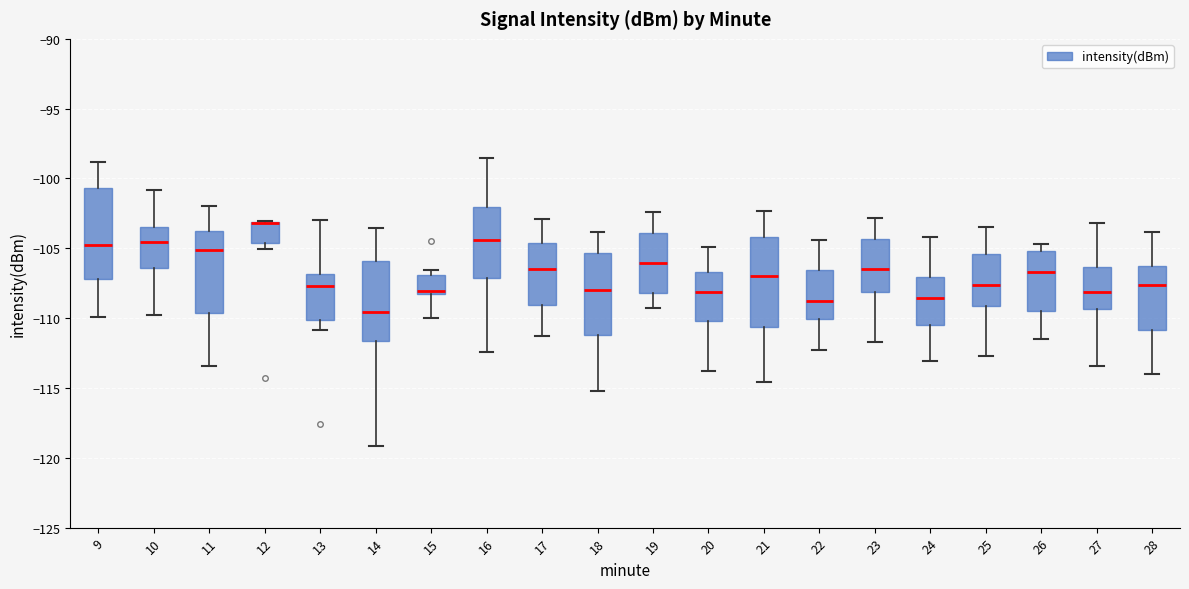

Reading left to right, read every box against the y-axis: the position of its median line, the range the box covers, and the ends of its whiskers. The values are not printed on the chart, so give them approximately, as read against the axis.

9: median -104.5, box -107.0 to -100.5, whiskers -110.0 to -99.0
10: median -104.5, box -106.5 to -103.5, whiskers -110.0 to -101.0
11: median -105.0, box -109.5 to -104.0, whiskers -113.5 to -102.0
12: median -103.0 (drawn on the box's upper edge), box -104.5 to -103.0, whiskers -105.0 to -103.0
13: median -107.5, box -110.0 to -107.0, whiskers -111.0 to -103.0
14: median -109.5, box -111.5 to -106.0, whiskers -119.0 to -103.5
15: median -108.0, box -108.5 to -107.0, whiskers -110.0 to -106.5
16: median -104.5, box -107.0 to -102.0, whiskers -112.5 to -98.5
17: median -106.5, box -109.0 to -104.5, whiskers -111.5 to -103.0
18: median -108.0, box -111.0 to -105.5, whiskers -115.0 to -104.0
19: median -106.0, box -108.0 to -104.0, whiskers -109.5 to -102.5
20: median -108.0, box -110.0 to -106.5, whiskers -114.0 to -105.0
21: median -107.0, box -110.5 to -104.0, whiskers -114.5 to -102.5
22: median -109.0, box -110.0 to -106.5, whiskers -112.5 to -104.5
23: median -106.5, box -108.0 to -104.5, whiskers -111.5 to -103.0
24: median -108.5, box -110.5 to -107.0, whiskers -113.0 to -104.0
25: median -107.5, box -109.0 to -105.5, whiskers -112.5 to -103.5
26: median -106.5, box -109.5 to -105.0, whiskers -111.5 to -104.5
27: median -108.0, box -109.5 to -106.5, whiskers -113.5 to -103.0
28: median -107.5, box -111.0 to -106.5, whiskers -114.0 to -104.0